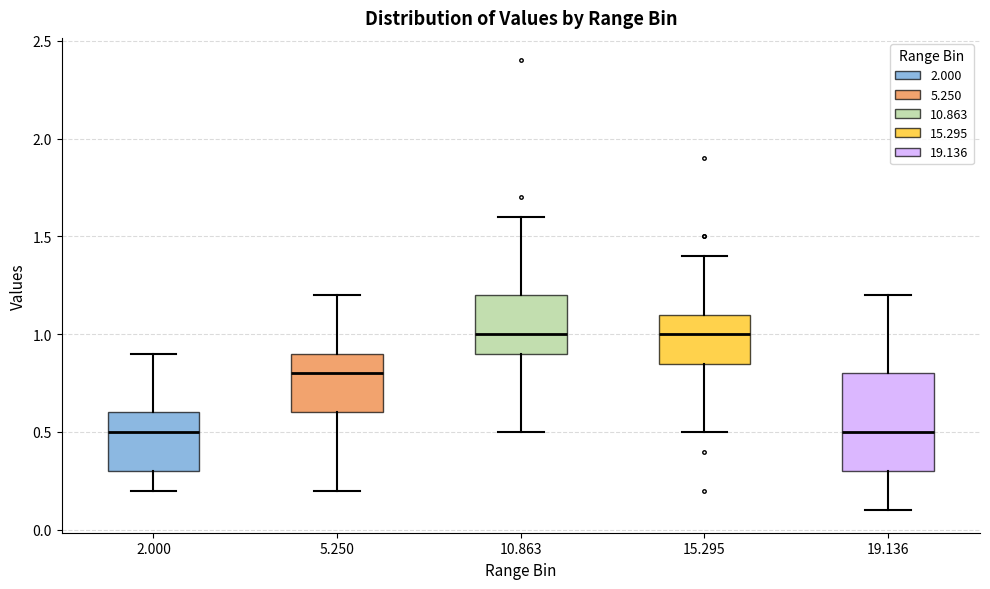

Where does the upper whisker of the box at x = 5.250 end on the y-axis? The values are not printed on the chart, so give them approximately, as read against the axis.

1.20